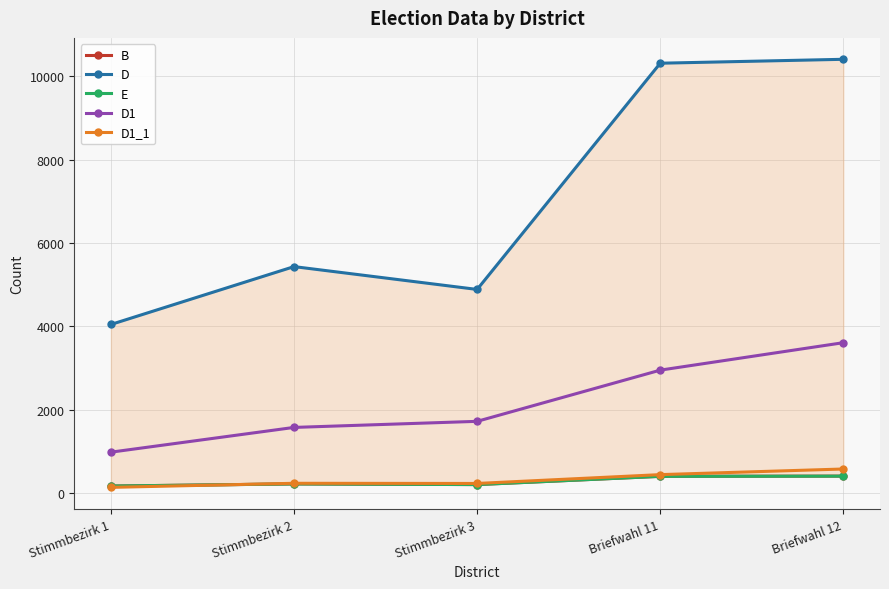

True or false: D1_1 and D intersect in this chart.

False